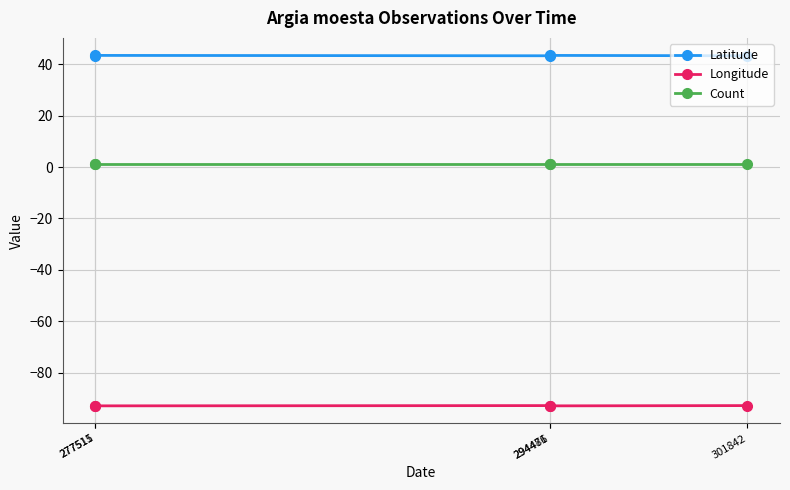

Does the chart display data point markers on the line(s)?

Yes